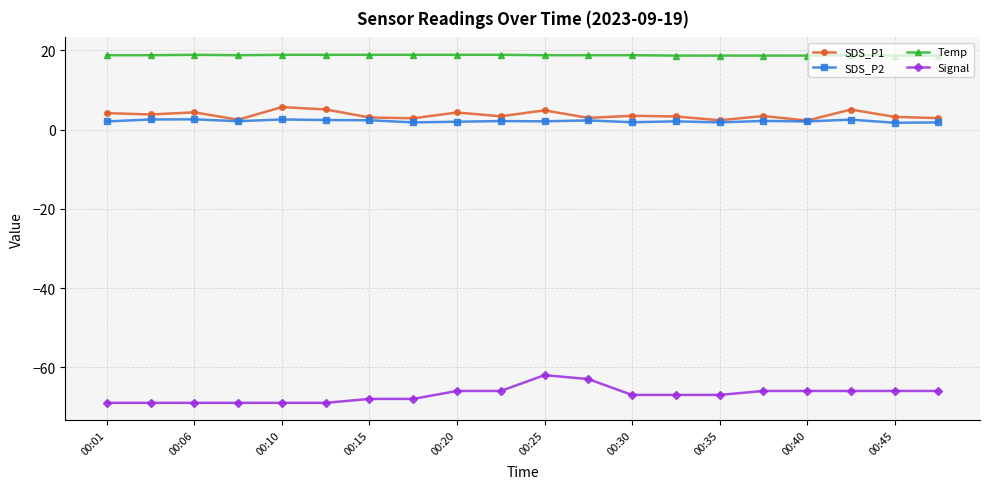

What is the minimum value shown in the chart?

-69.0